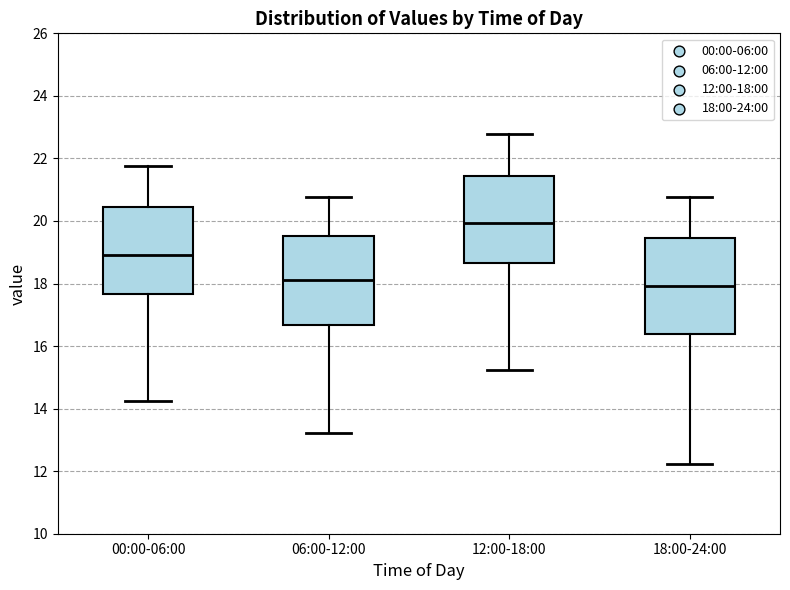

Reading left to right, transcribe this box plot: for each box, give where its median line is, the range the box spans, and where its two whiskers end, as read against the y-axis. The values are not printed on the chart, so give them approximately, as read against the axis.

00:00-06:00: median 19.0, box 17.6 to 20.4, whiskers 14.2 to 21.8
06:00-12:00: median 18.2, box 16.6 to 19.6, whiskers 13.2 to 20.8
12:00-18:00: median 20.0, box 18.6 to 21.4, whiskers 15.2 to 22.8
18:00-24:00: median 18.0, box 16.4 to 19.4, whiskers 12.2 to 20.8